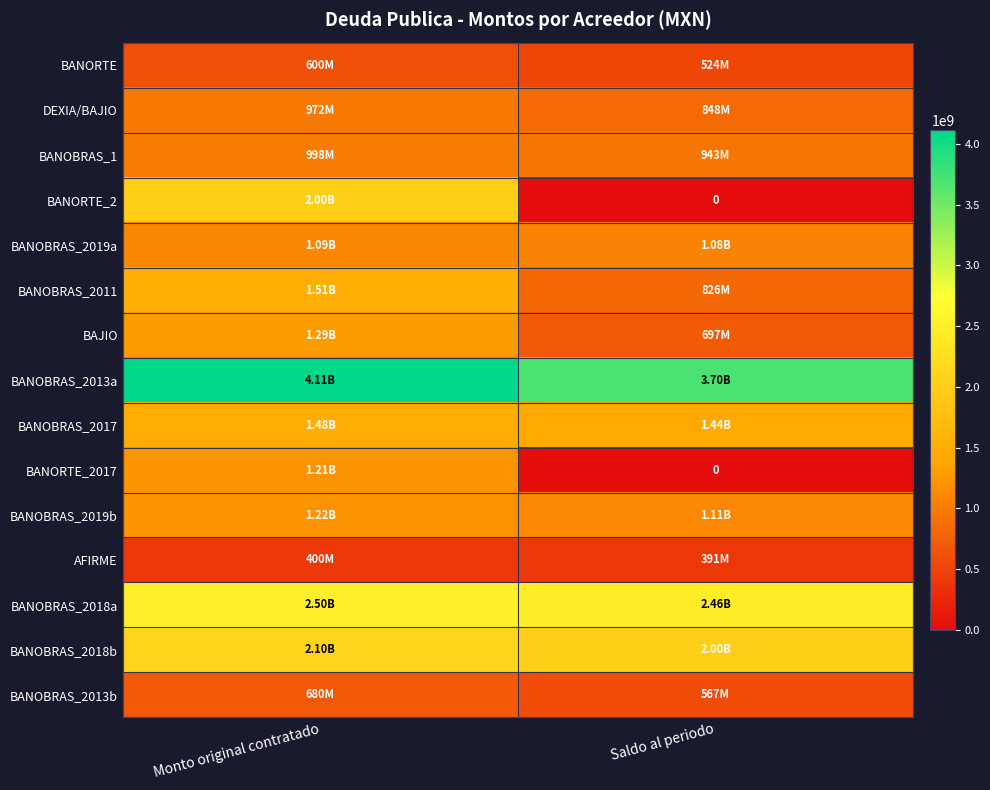

What is the minimum value for BANOBRAS_2013a?

3698146466